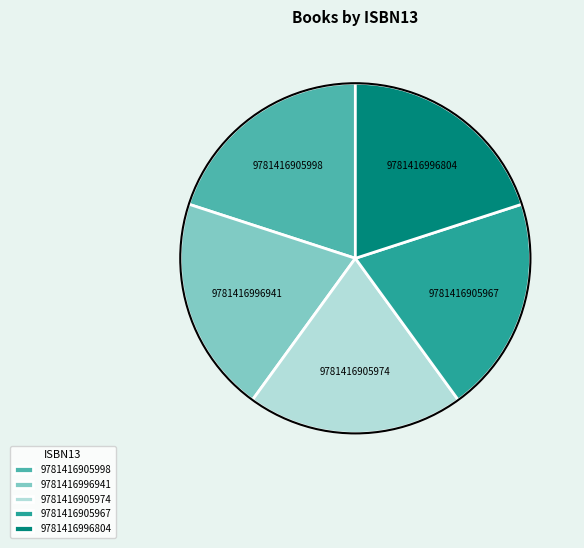

What is the ratio of the value at 9781416996941 to the value at 9781416905998?

1.0